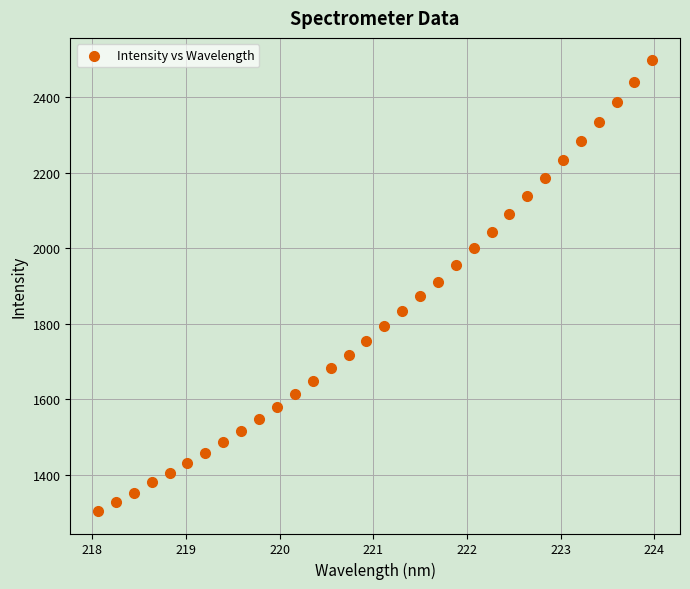

What is the range of X values (max minus min)?

5.9